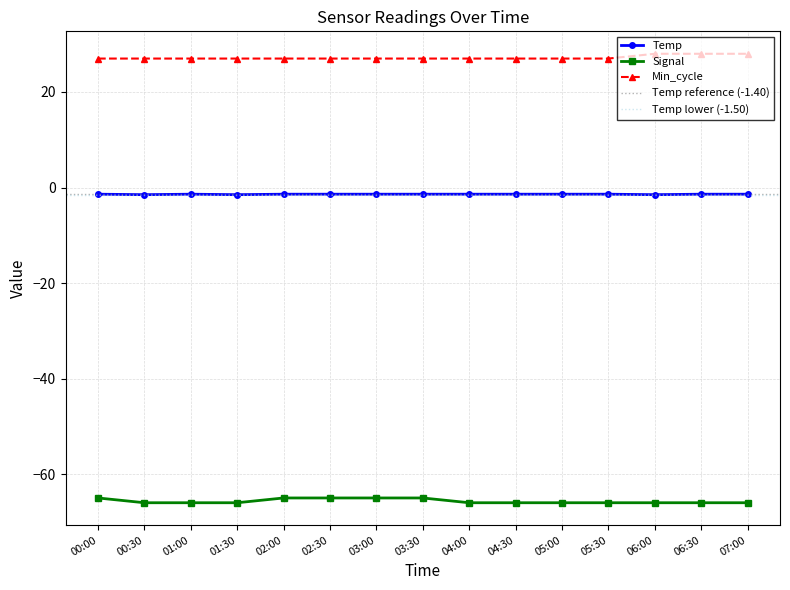

What value does the Min_cycle series have at 07:00?

28.0